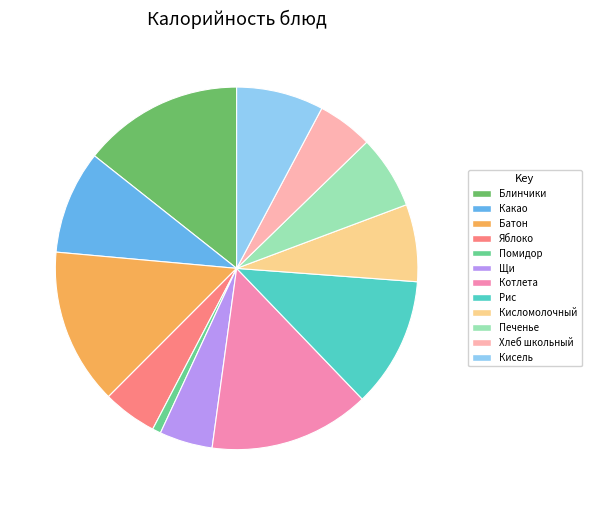

Which category has the smallest portion of the pie?

Помидор